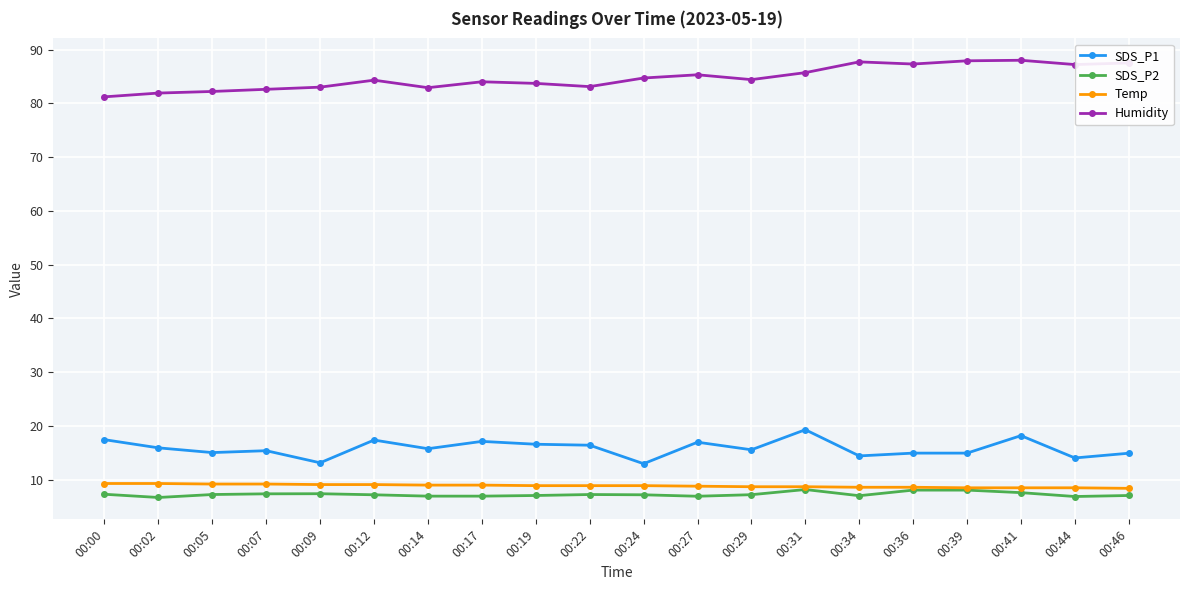

What is the difference between the highest and lowest values at 00:39?

79.8